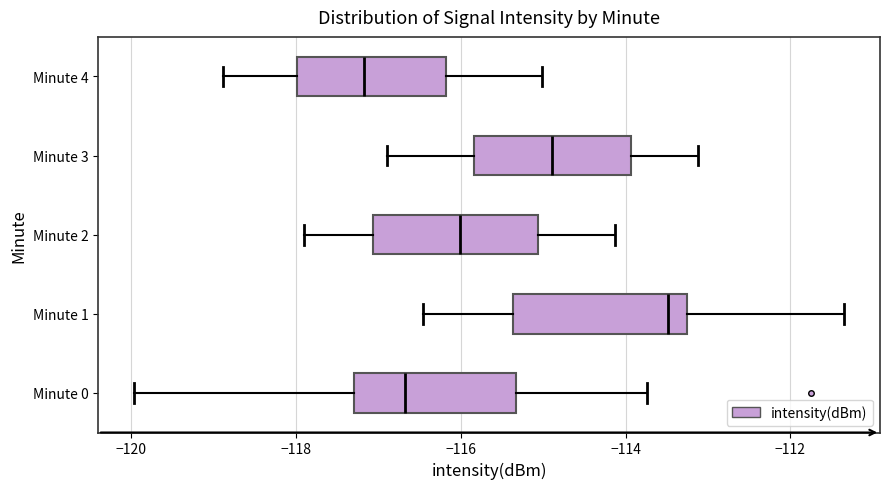

Where does the left whisker of the box for Minute 0 end on the x-axis? The values are not printed on the chart, so give them approximately, as read against the axis.

-120.0